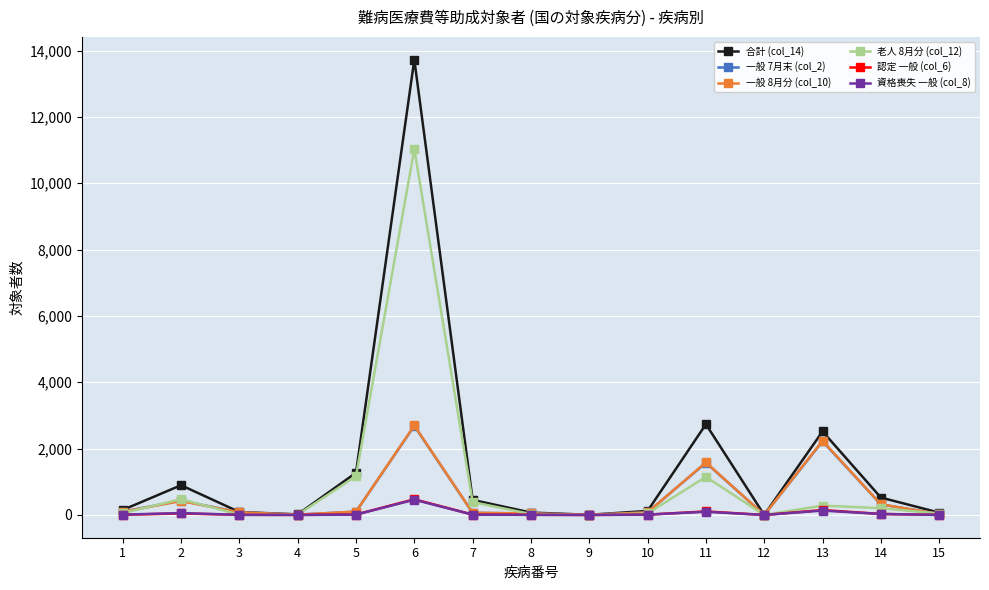

Is this an area chart (filled region under the line)?

No